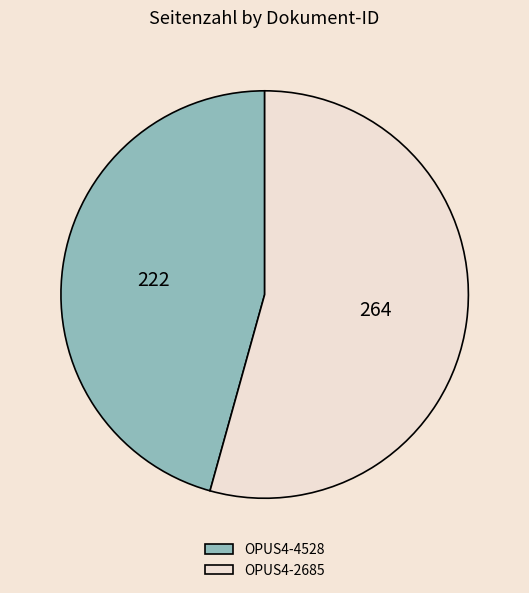

How many segments does this pie chart have?

2